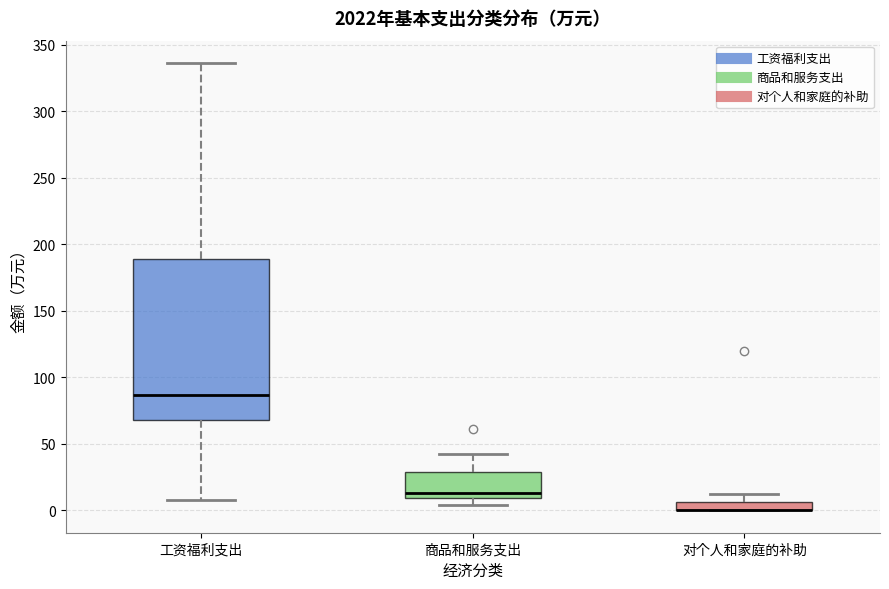

Where is the upper edge of the box for 对个人和家庭的补助 on the y-axis? The values are not printed on the chart, so give them approximately, as read against the axis.

5